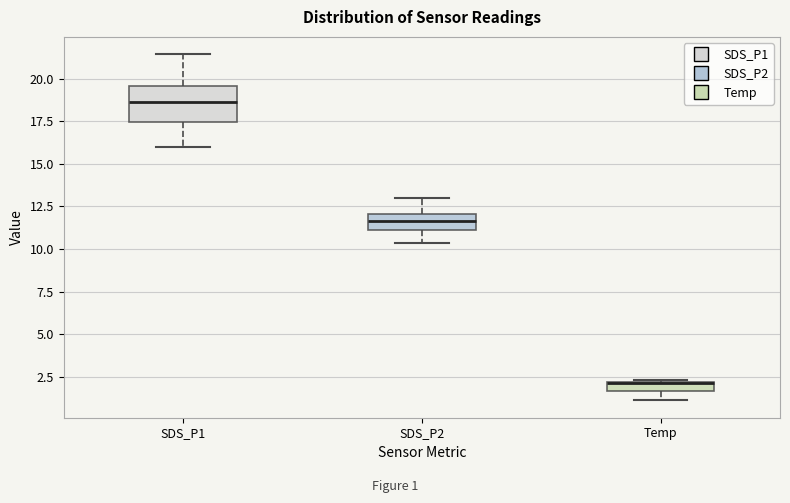

Where is the lower edge of the box for SDS_P2 on the y-axis? The values are not printed on the chart, so give them approximately, as read against the axis.

11.0